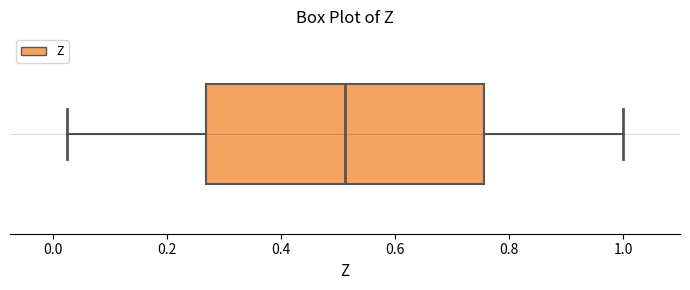

Read this box plot against the x-axis: the position of the median line, the range covered by the box, and the ends of both whiskers. The values are not printed on the chart, so give them approximately, as read against the axis.

median 0.52, box 0.26 to 0.76, whiskers 0.02 to 1.00